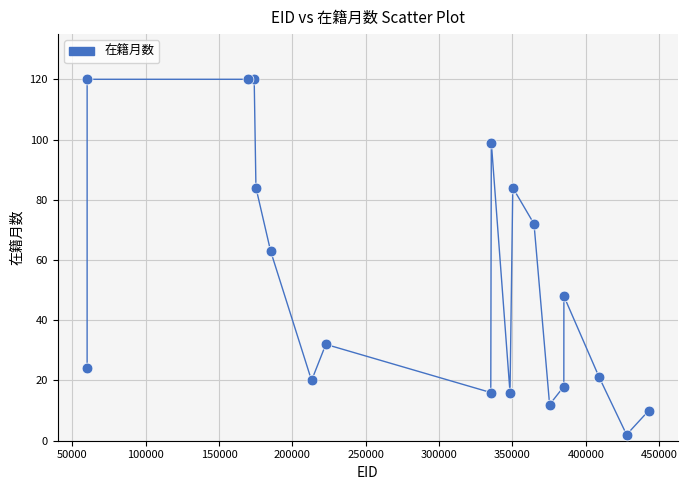

What is the range of X values (max minus min)?

382822